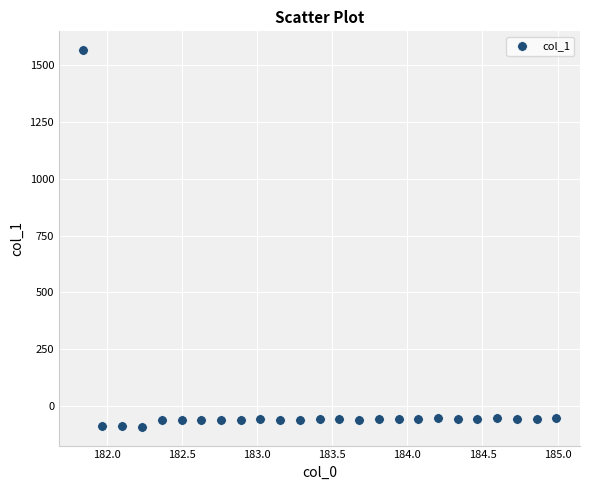

What is the range of Y values (max minus min)?

1655.2